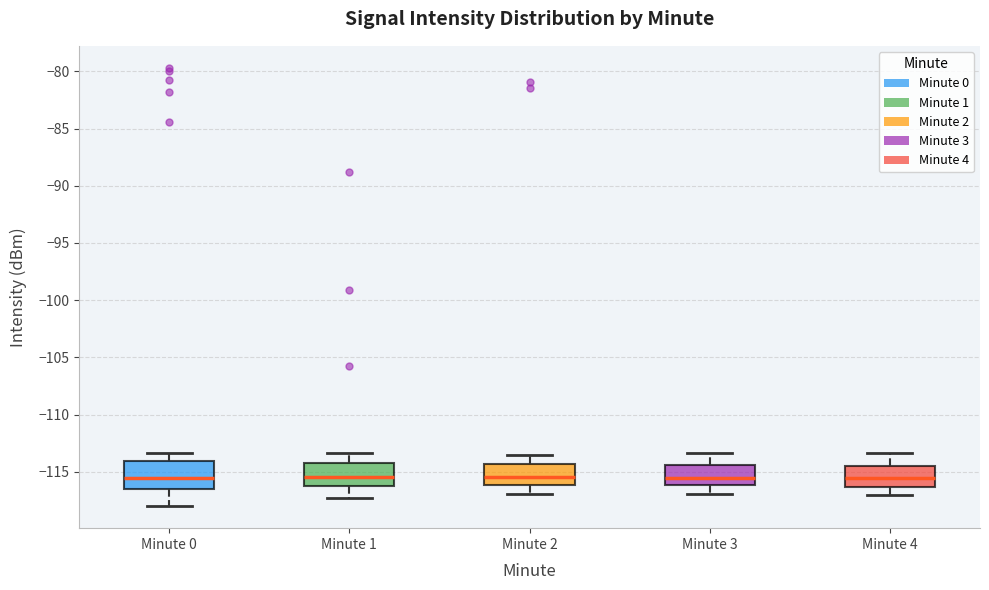

Reading left to right, read every box against the y-axis: the position of its median line, the range the box covers, and the ends of its whiskers. The values are not printed on the chart, so give them approximately, as read against the axis.

Minute 0: median -115.5, box -116.5 to -114.0, whiskers -118.0 to -113.5
Minute 1: median -115.5, box -116.0 to -114.0, whiskers -117.5 to -113.5
Minute 2: median -115.5, box -116.0 to -114.5, whiskers -117.0 to -113.5
Minute 3: median -115.5, box -116.0 to -114.5, whiskers -117.0 to -113.5
Minute 4: median -115.5, box -116.5 to -114.5, whiskers -117.0 to -113.5